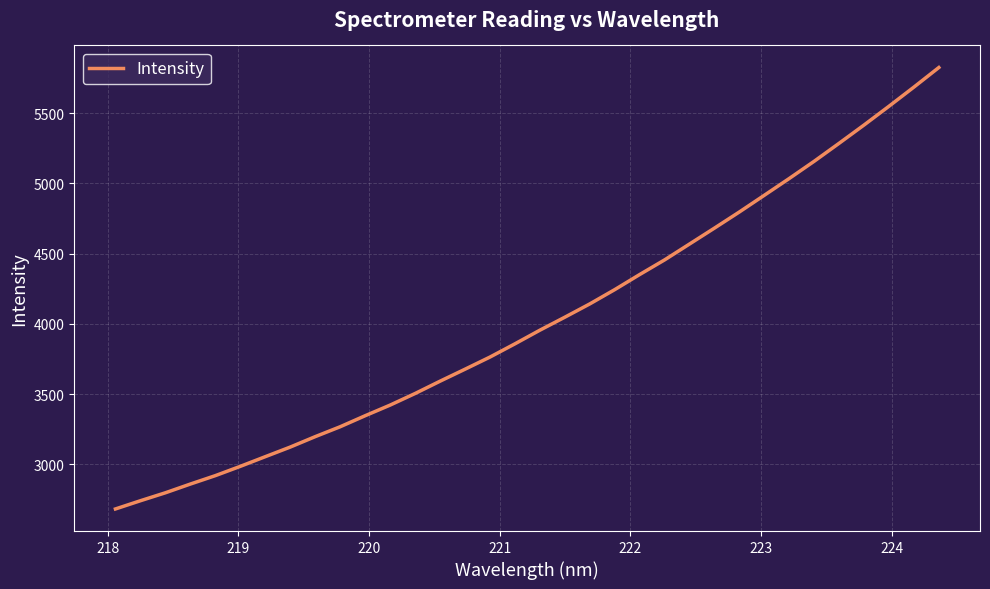

Does the chart display data point markers on the line(s)?

No